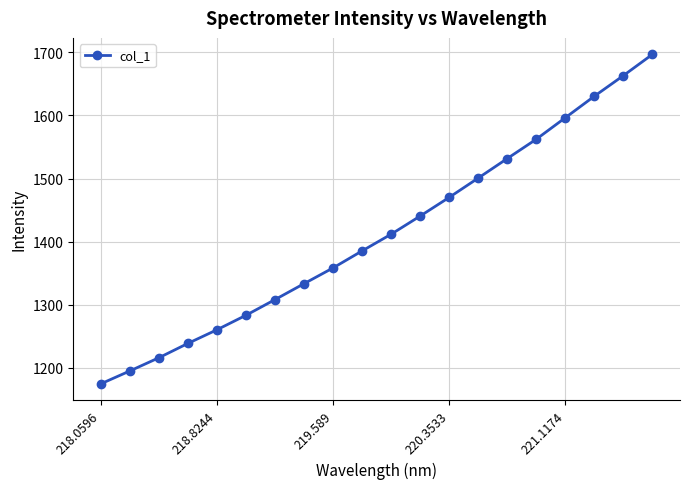

Reading left to right, extract all data points from this chart.

1174.8	1195.2	1216.1	1238.9	1260.4	1283.4	1308.2	1333.5	1358.4	1385.4	1411.8	1440.6	1470.2	1500.8	1531.7	1562.3	1596.3	1630.4	1663.1	1696.7